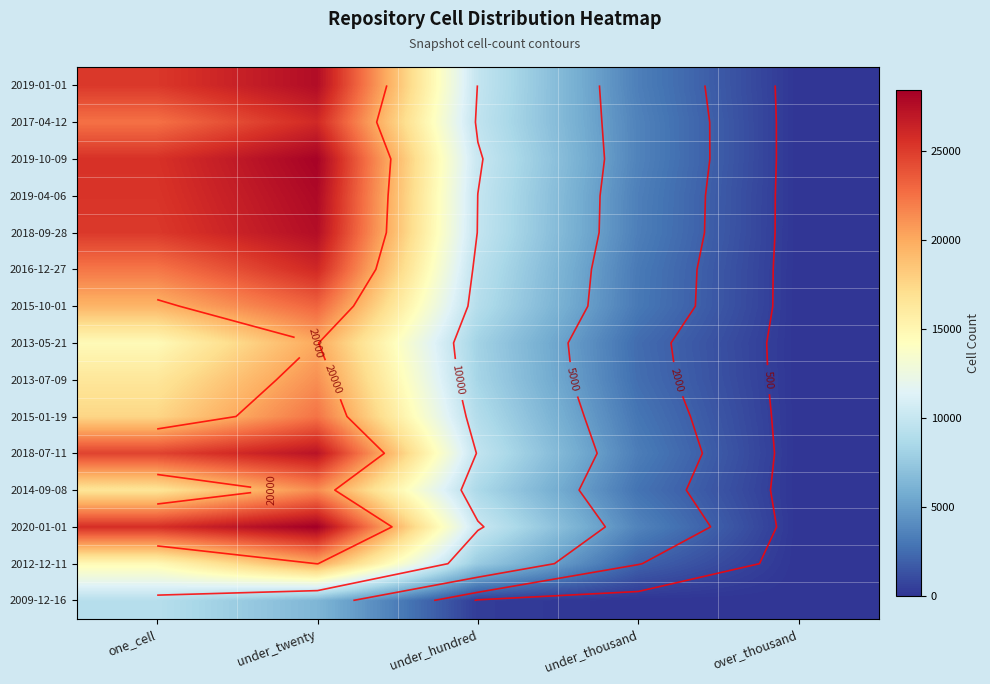

What is the greatest value displayed?

28457